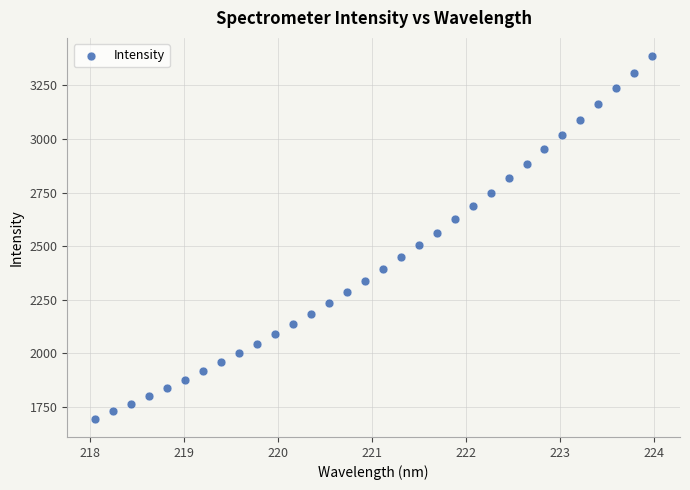

What is the range of Y values (max minus min)?

1692.3